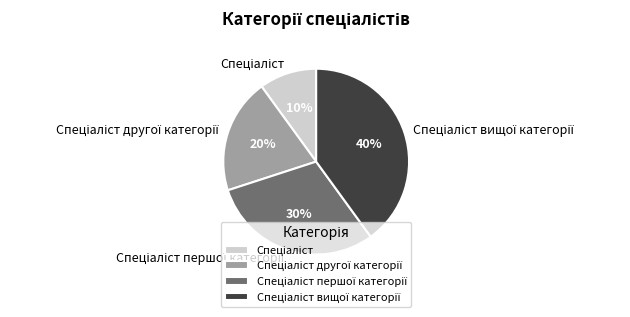

Does any single category account for the majority?

No